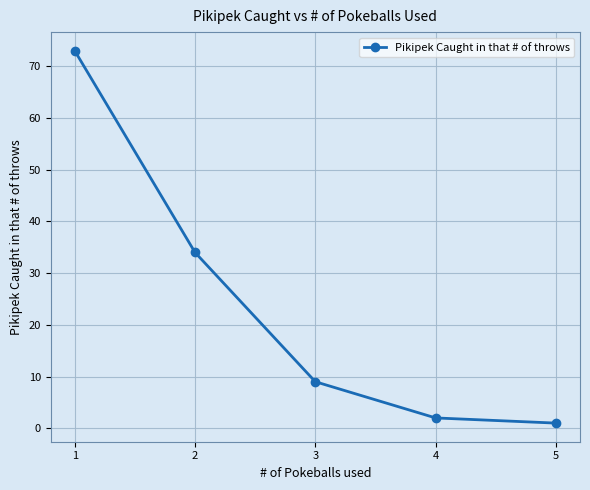

List the labels in order of value, smallest first.

5, 4, 3, 2, 1